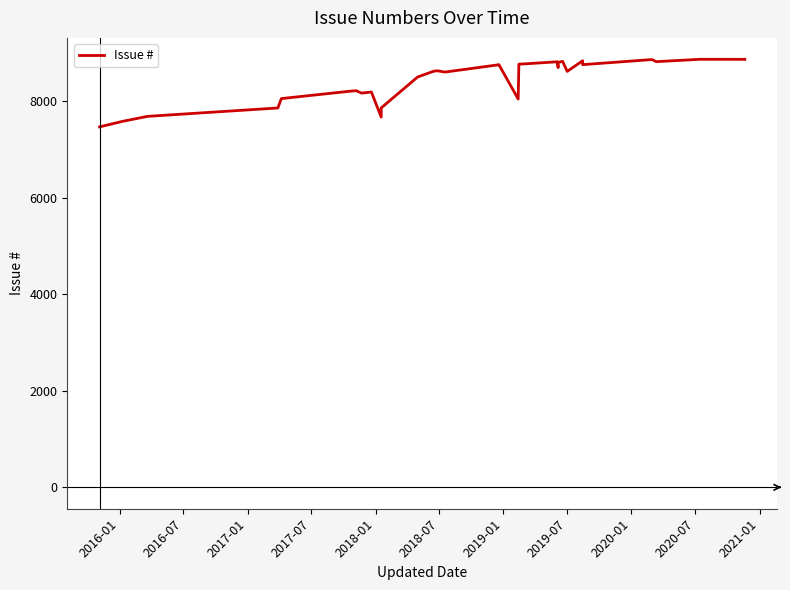

True or false: the data has more than 1 interior local peaks.

True